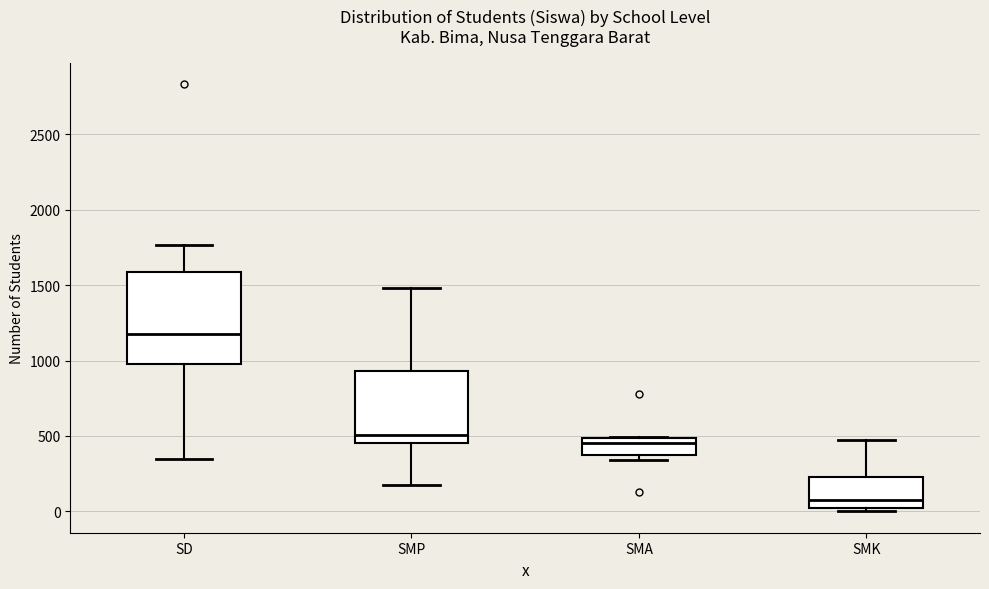

Reading left to right, read every box against the y-axis: the position of its median line, the range the box covers, and the ends of its whiskers. The values are not printed on the chart, so give them approximately, as read against the axis.

SD: median 1200, box 1000 to 1600, whiskers 350 to 1750
SMP: median 500, box 450 to 950, whiskers 200 to 1500
SMA: median 450, box 350 to 500, whiskers 350 (just below the box's lower edge) to 500
SMK: median 100, box 0 to 250, whiskers 0 (just below the box's lower edge) to 450